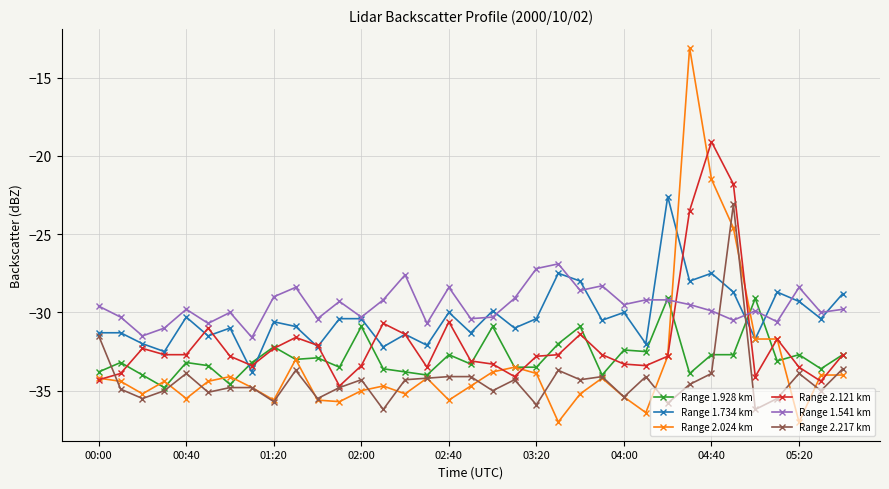

What is the value of the Range 1.541 km point at the 12th from the left?

-29.3